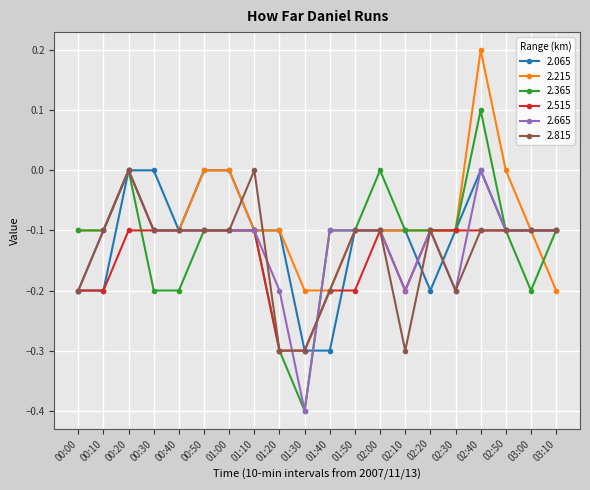

How many 2.815 values are between 0 and 1?

2